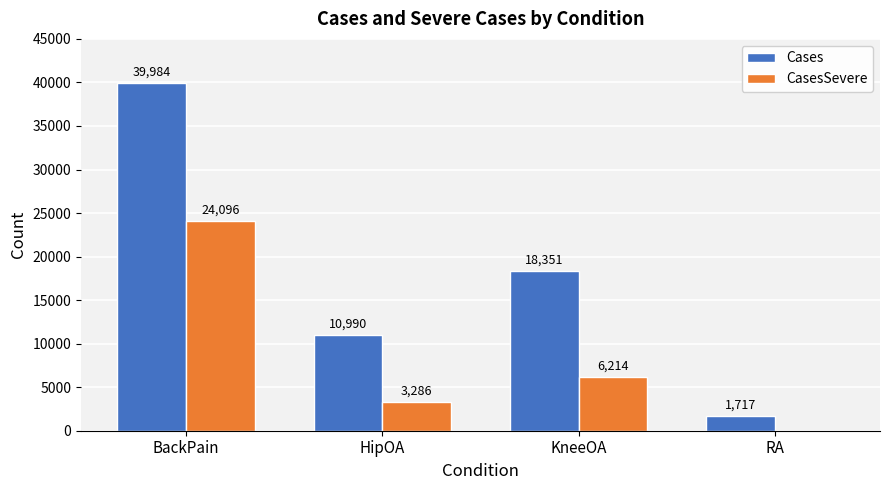

Where is CasesSevere nearest to the value 12048?

KneeOA